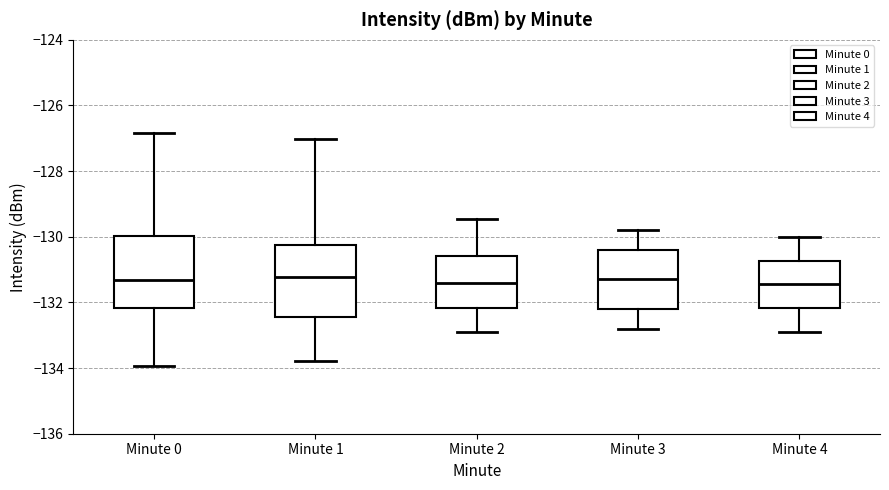

Reading left to right, transcribe this box plot: for each box, give where its median line is, the range the box spans, and where its two whiskers end, as read against the y-axis. The values are not printed on the chart, so give them approximately, as read against the axis.

Minute 0: median -131.4, box -132.2 to -130.0, whiskers -134.0 to -126.8
Minute 1: median -131.2, box -132.4 to -130.2, whiskers -133.8 to -127.0
Minute 2: median -131.4, box -132.2 to -130.6, whiskers -132.8 to -129.4
Minute 3: median -131.2, box -132.2 to -130.4, whiskers -132.8 to -129.8
Minute 4: median -131.4, box -132.2 to -130.8, whiskers -132.8 to -130.0